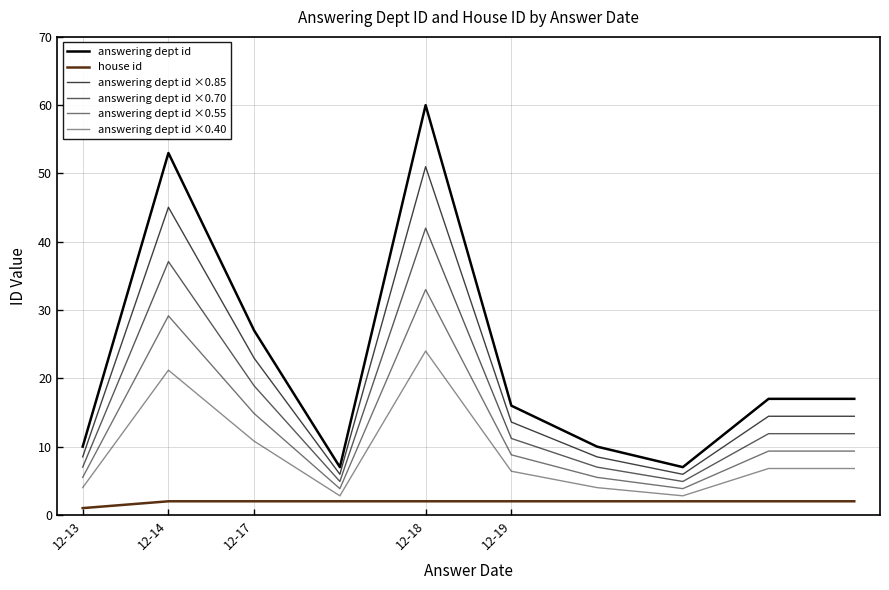

Does the chart display data point markers on the line(s)?

No